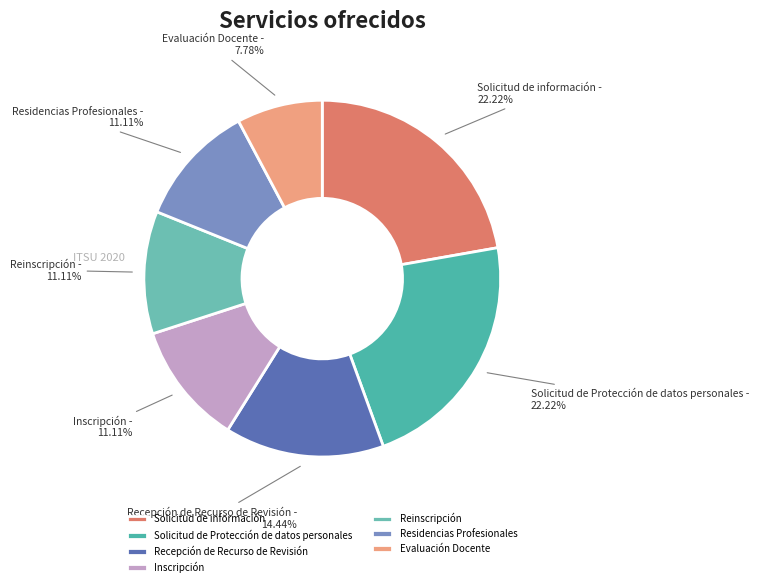

How many segments does this pie chart have?

7